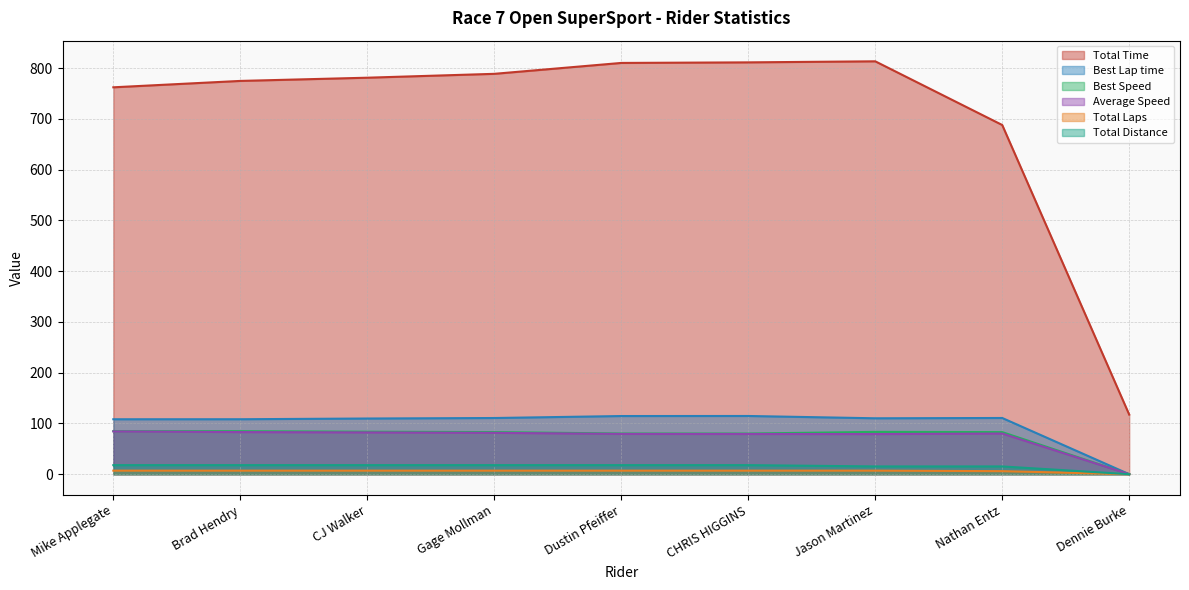

Reading left to right, what are all the values shown in this chart?

Total Time: Mike Applegate=762.2	Brad Hendry=774.7	CJ Walker=781.1	Gage Mollman=788.7	Dustin Pfeiffer=810.2	CHRIS HIGGINS=811.3	Jason Martinez=813.4	Nathan Entz=687.9	Dennie Burke=117.4
Best Lap time: Mike Applegate=108.2	Brad Hendry=108.3	CJ Walker=109.7	Gage Mollman=110.7	Dustin Pfeiffer=114.6	CHRIS HIGGINS=114.7	Jason Martinez=110.1	Nathan Entz=110.7	Dennie Burke=0.0
Best Speed: Mike Applegate=84.8	Brad Hendry=84.8	CJ Walker=83.7	Gage Mollman=82.9	Dustin Pfeiffer=80.1	CHRIS HIGGINS=80.1	Jason Martinez=83.3	Nathan Entz=82.9	Dennie Burke=0.0
Average Speed: Mike Applegate=84.3	Brad Hendry=82.9	CJ Walker=82.3	Gage Mollman=81.5	Dustin Pfeiffer=79.3	CHRIS HIGGINS=79.2	Jason Martinez=79.0	Nathan Entz=80.1	Dennie Burke=0.0
Total Laps: Mike Applegate=7.0	Brad Hendry=7.0	CJ Walker=7.0	Gage Mollman=7.0	Dustin Pfeiffer=7.0	CHRIS HIGGINS=7.0	Jason Martinez=7.0	Nathan Entz=6.0	Dennie Burke=0.0
Total Distance: Mike Applegate=17.9	Brad Hendry=17.9	CJ Walker=17.9	Gage Mollman=17.9	Dustin Pfeiffer=17.9	CHRIS HIGGINS=17.9	Jason Martinez=15.3	Nathan Entz=15.3	Dennie Burke=0.0